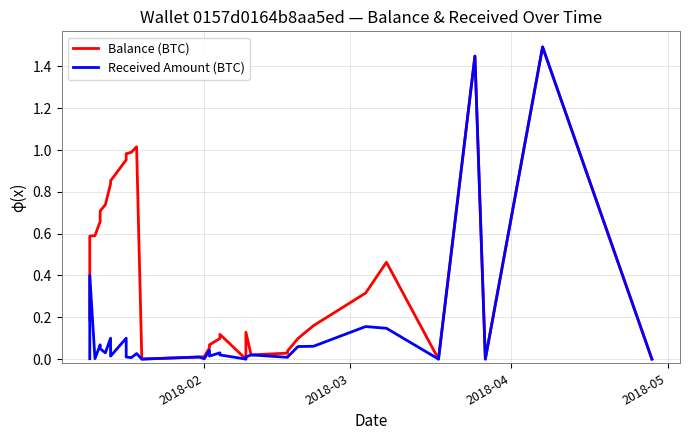

What is the difference between the maximum and second lowest values in the Received Amount (BTC) series?

1.5